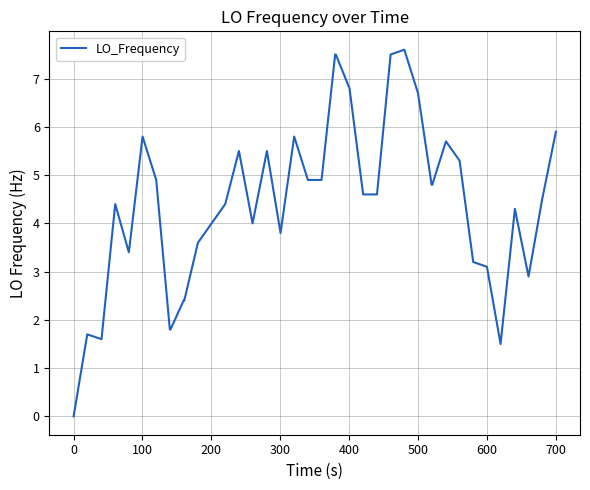

What is the difference between the maximum and minimum values?

7.6